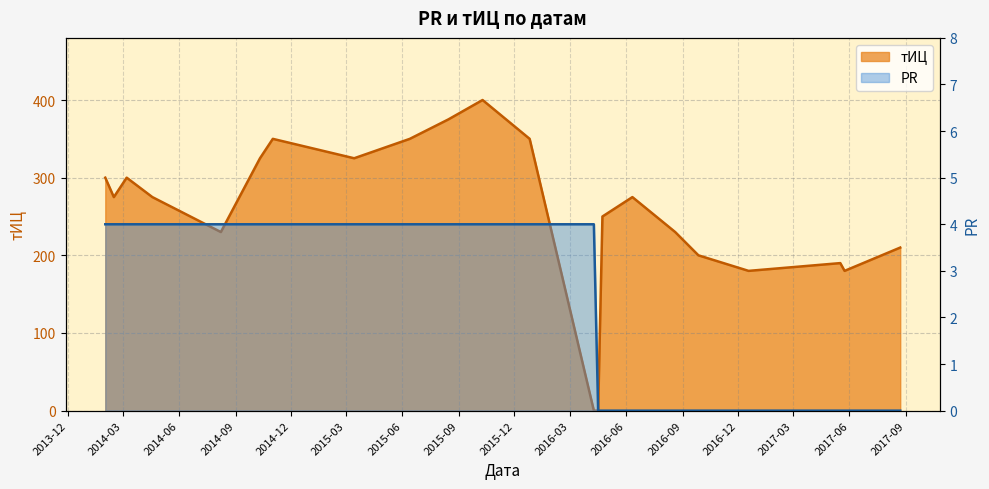

How many positive values does the тИЦ series have?

20